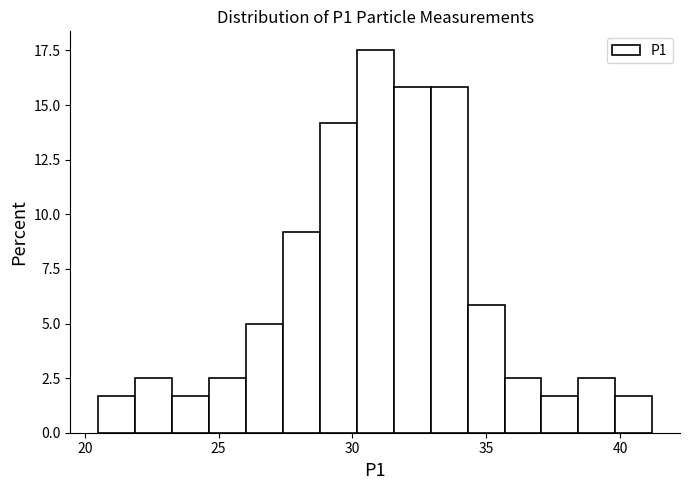

Read against the x-axis, roughly where is the centre of the tallest bar?

31.0